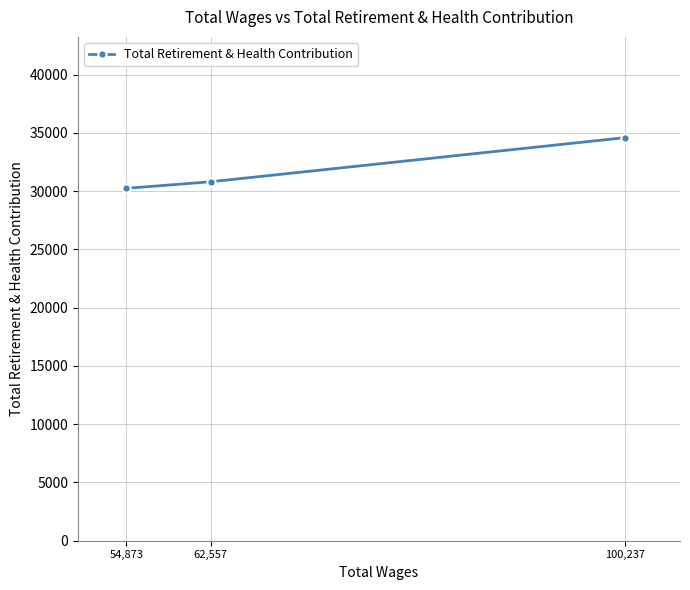

How many lines are shown in the chart?

1